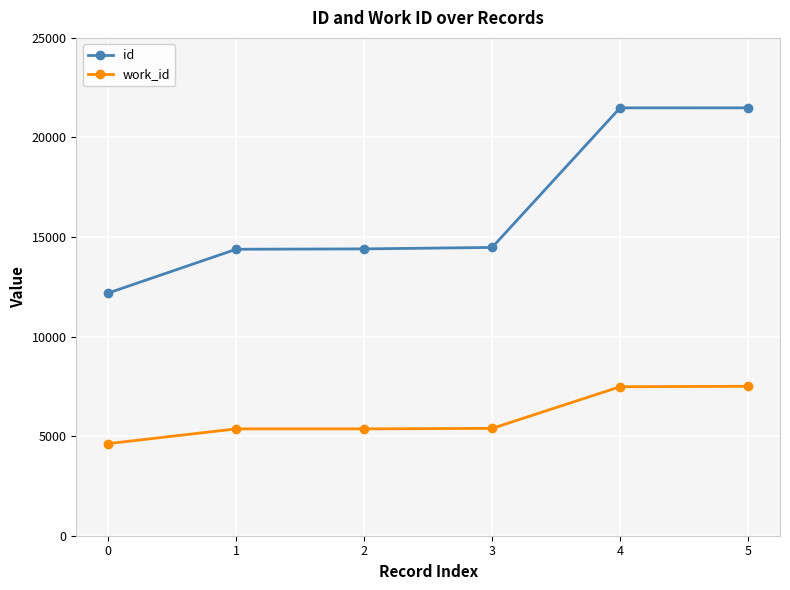

Rank the series by their average value, from highest to lowest.

id, work_id